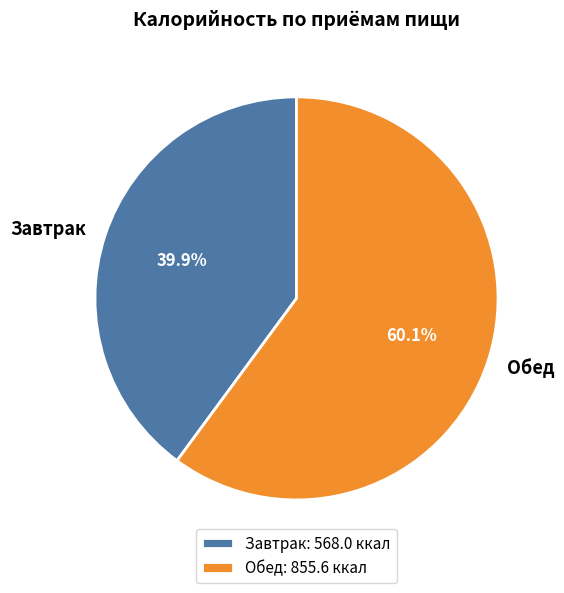

Rank the categories by value from highest to lowest.

Обед, Завтрак